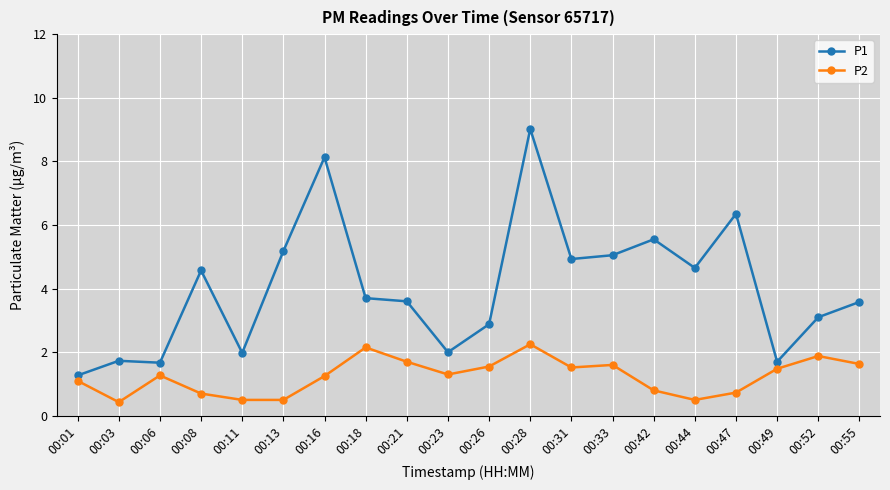

True or false: P1 and P2 cross at least once.

False